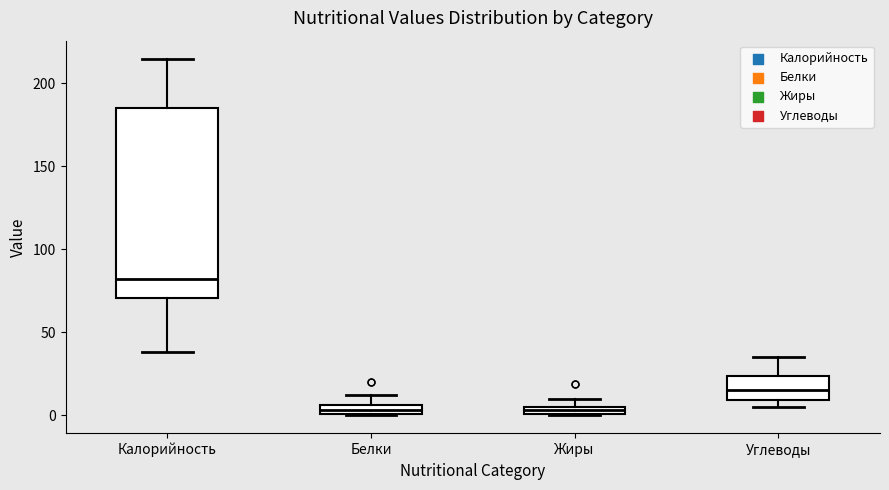

Comparing the boxes themselves (not the whiskers), which one is the tallest?

Калорийность